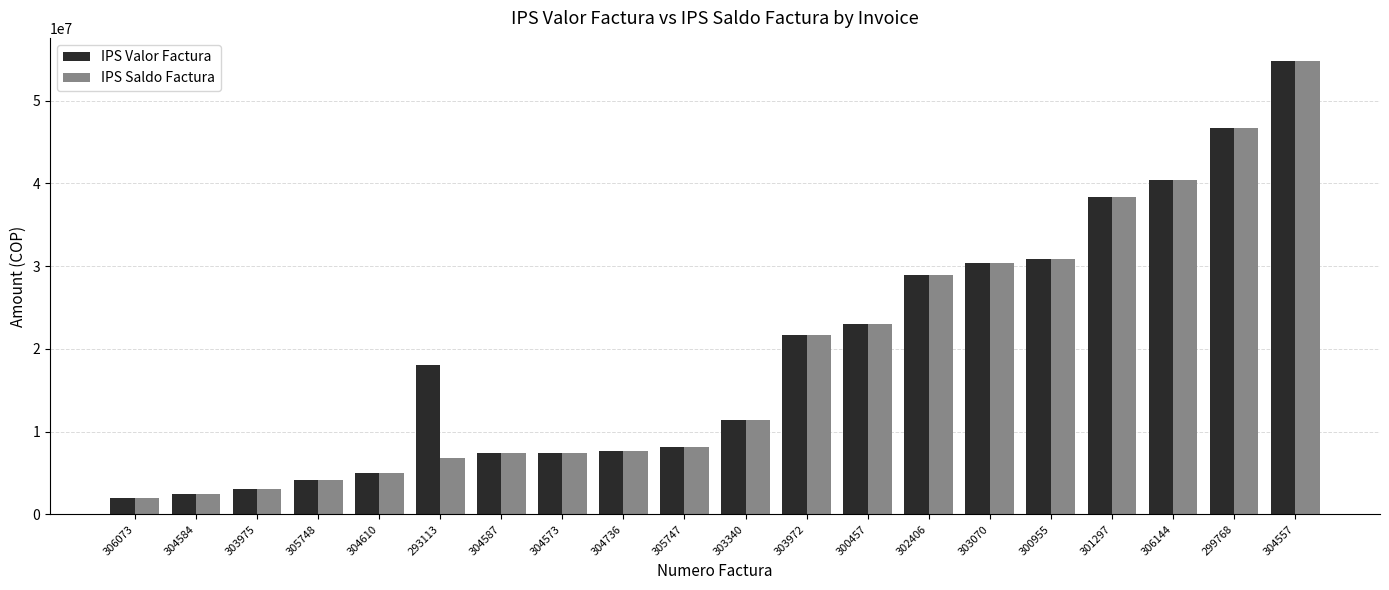

What are all the series names shown in the legend?

IPS Valor Factura, IPS Saldo Factura